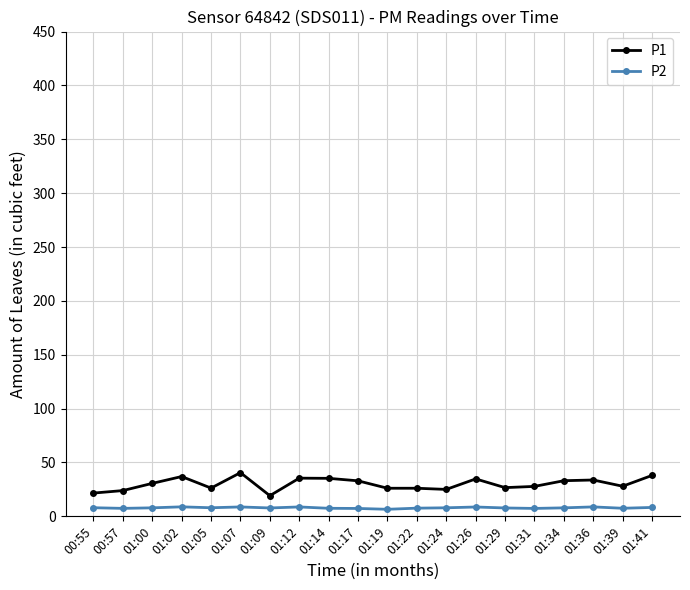

True or false: P2 and P1 intersect in this chart.

False